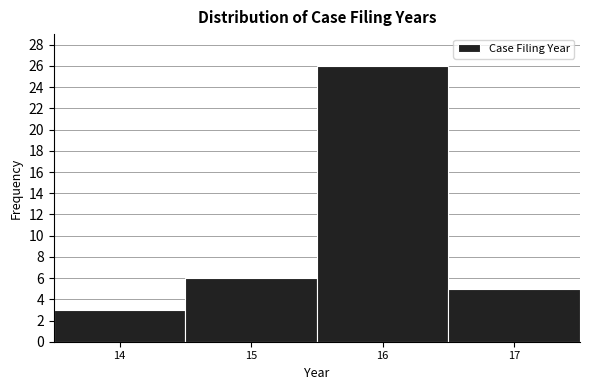

Reading left to right, extract all data points from this chart.

14=3	15=6	16=26	17=5